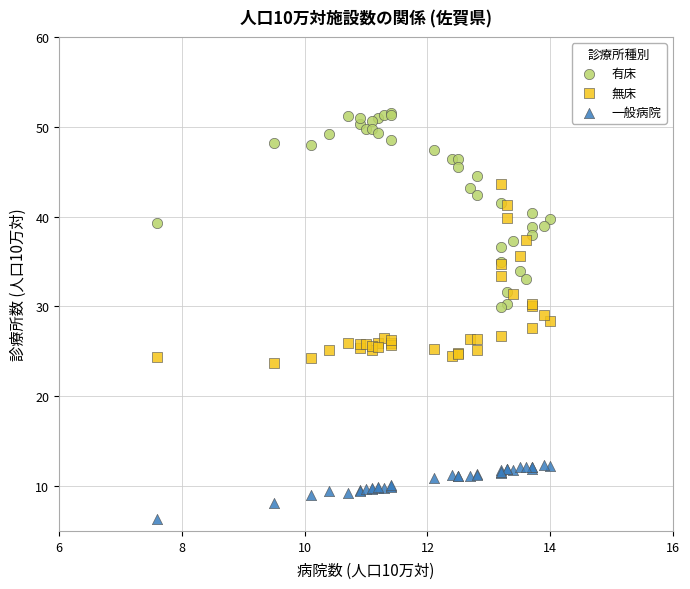

What are all the series names shown in the legend?

有床, 無床, 一般病院